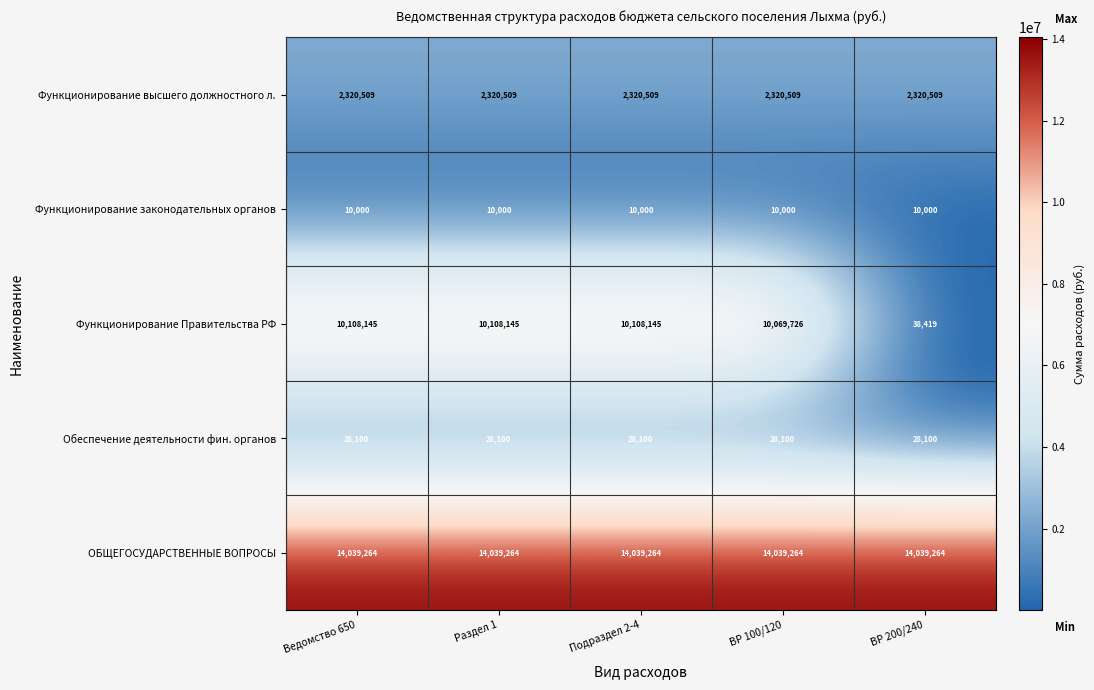

Which series has the widest spread of values?

Функционирование Правительства РФ